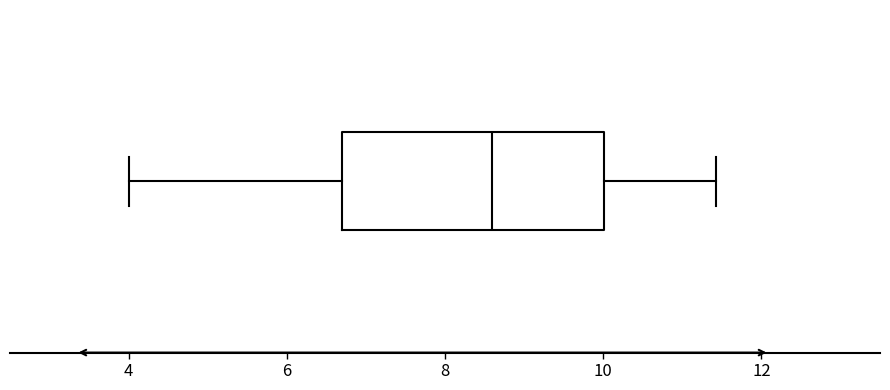

Where does the left whisker of the box end on the x-axis? The values are not printed on the chart, so give them approximately, as read against the axis.

4.0